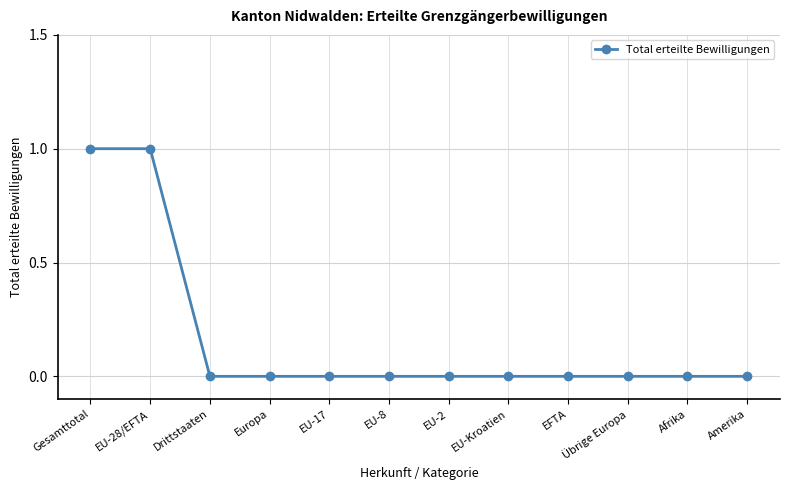

What is the label of the 12th point from the left?

Amerika